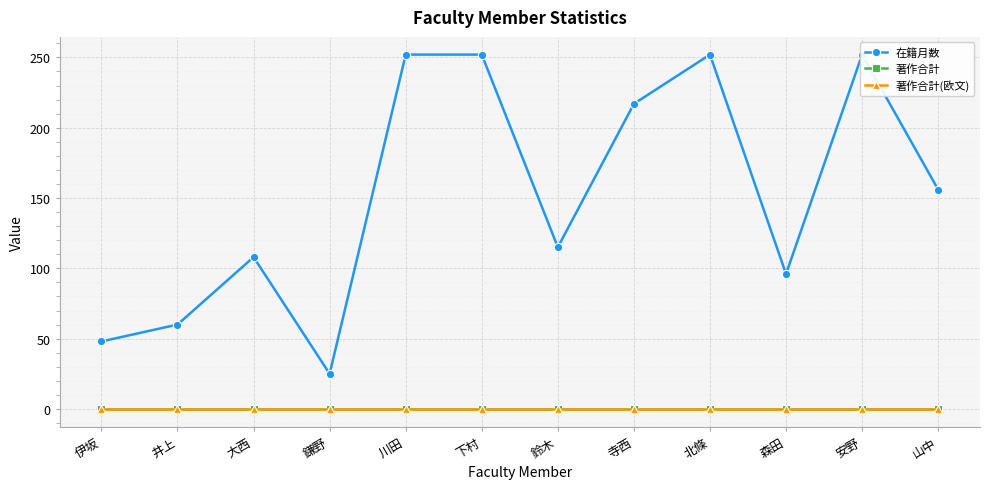

True or false: 著作合計 and 著作合計(欧文) intersect in this chart.

False